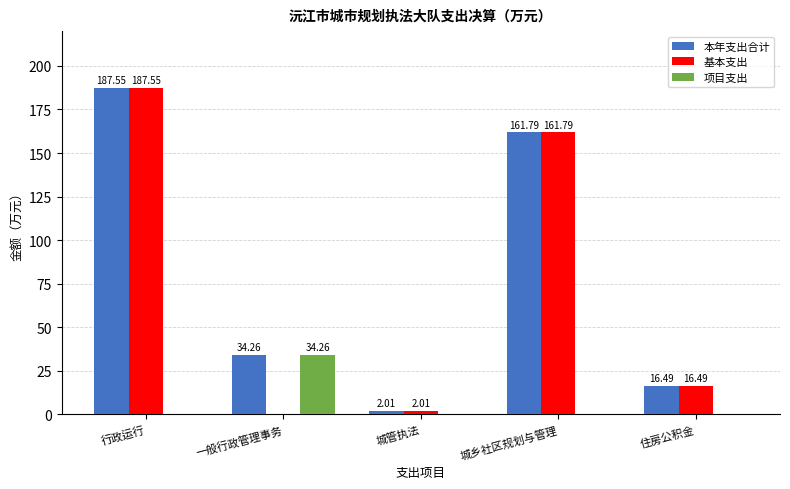

How many groups of bars are there?

5